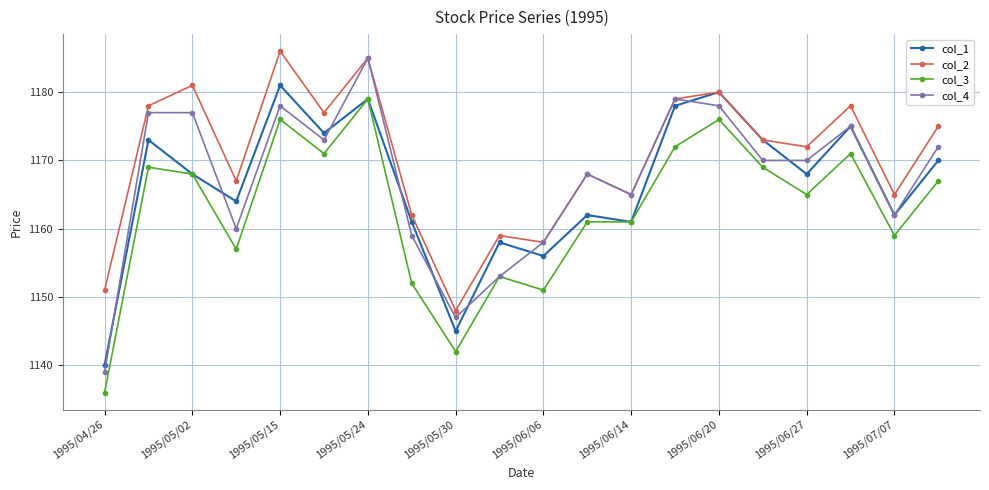

What is the maximum value shown in the chart?

1186